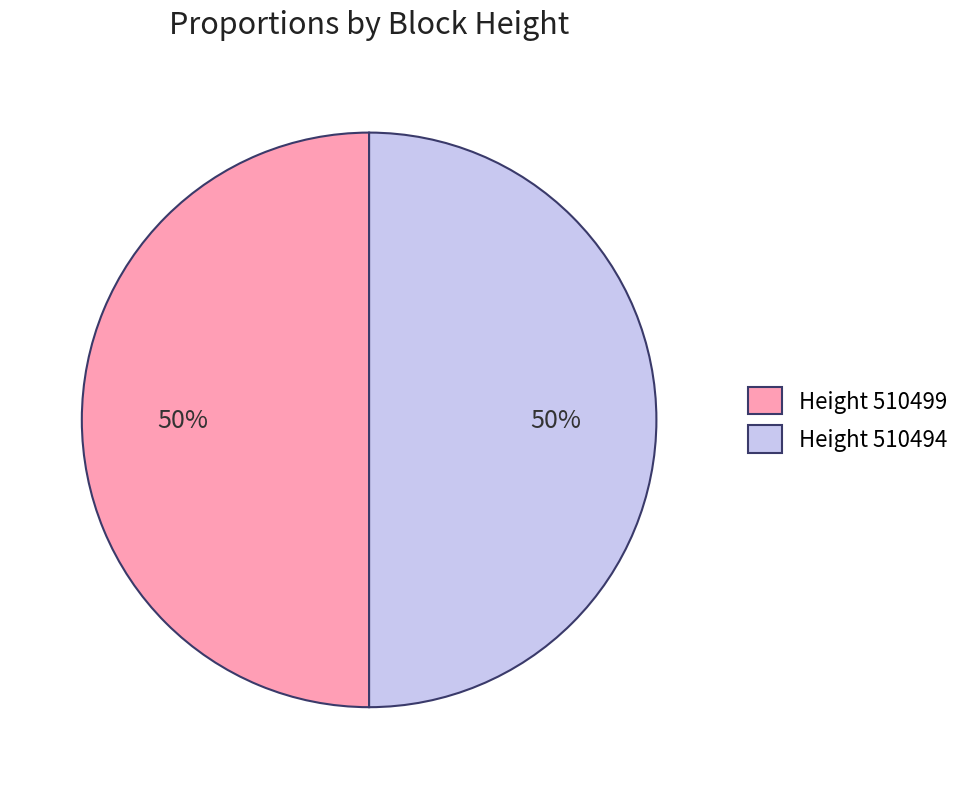

What is the ratio of the value at Height 510499 to the value at Height 510494?

1.0